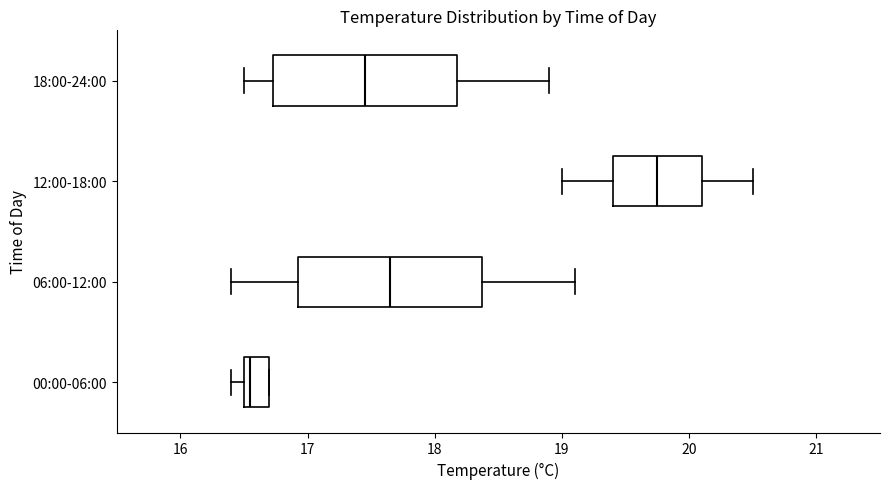

Reading bottom to top, transcribe this box plot: for each box, give where its median line is, the range the box spans, and where its two whiskers end, as read against the x-axis. The values are not printed on the chart, so give them approximately, as read against the axis.

00:00-06:00: median 16.6, box 16.5 to 16.7, whiskers 16.4 to 16.7
06:00-12:00: median 17.7, box 16.9 to 18.4, whiskers 16.4 to 19.1
12:00-18:00: median 19.8, box 19.4 to 20.1, whiskers 19.0 to 20.5
18:00-24:00: median 17.5, box 16.7 to 18.2, whiskers 16.5 to 18.9